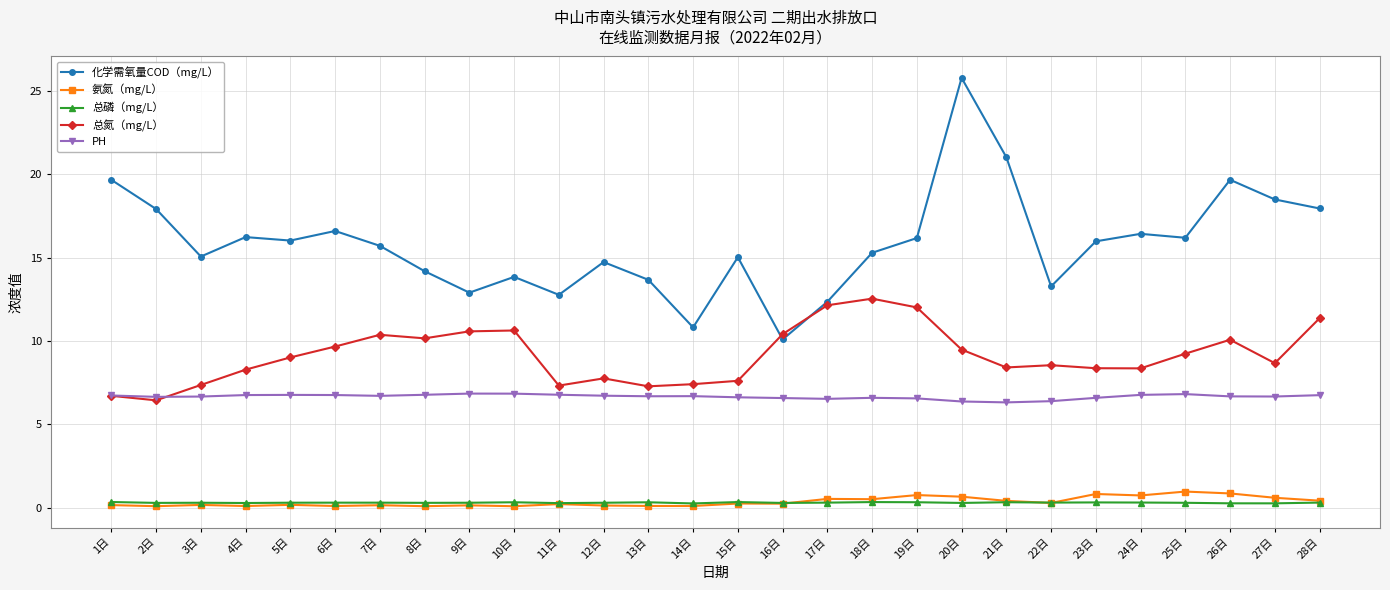

True or false: 总磷（mg/L） and 总氮（mg/L） cross at least once.

False